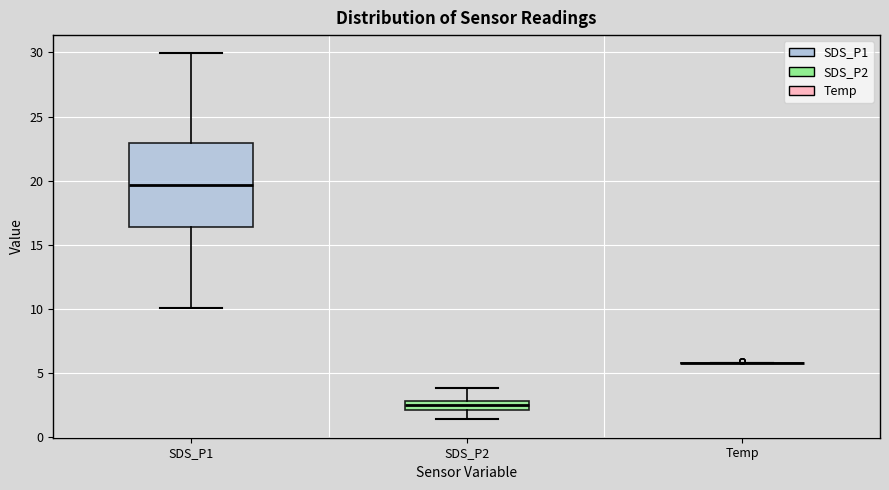

Which box is the tallest, from its lower edge to its upper edge?

SDS_P1